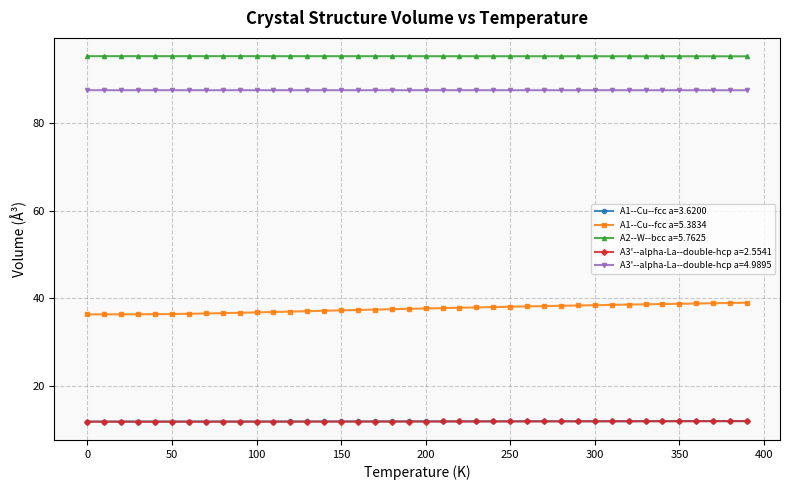

At how many categories does at least one series exceed 72?

40